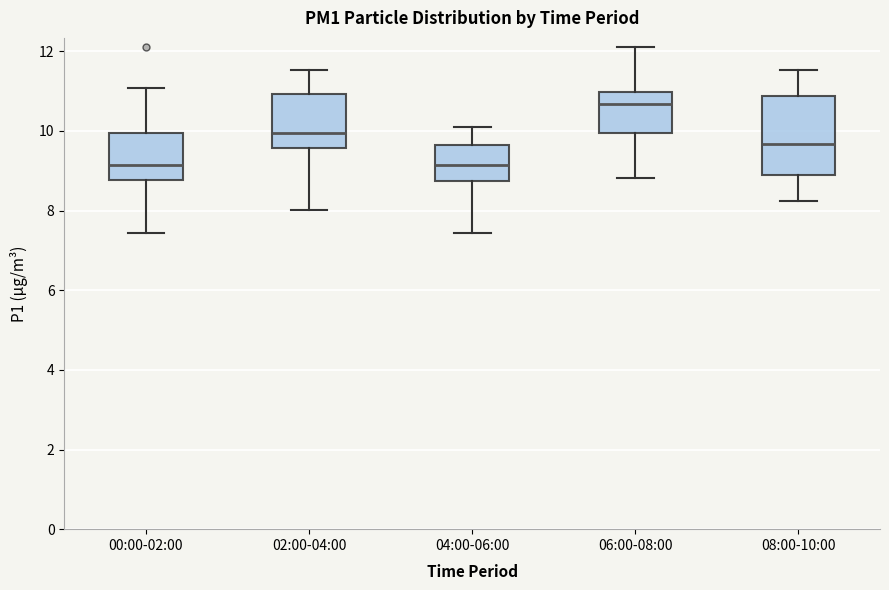

Which box is the tallest, from its lower edge to its upper edge?

08:00-10:00